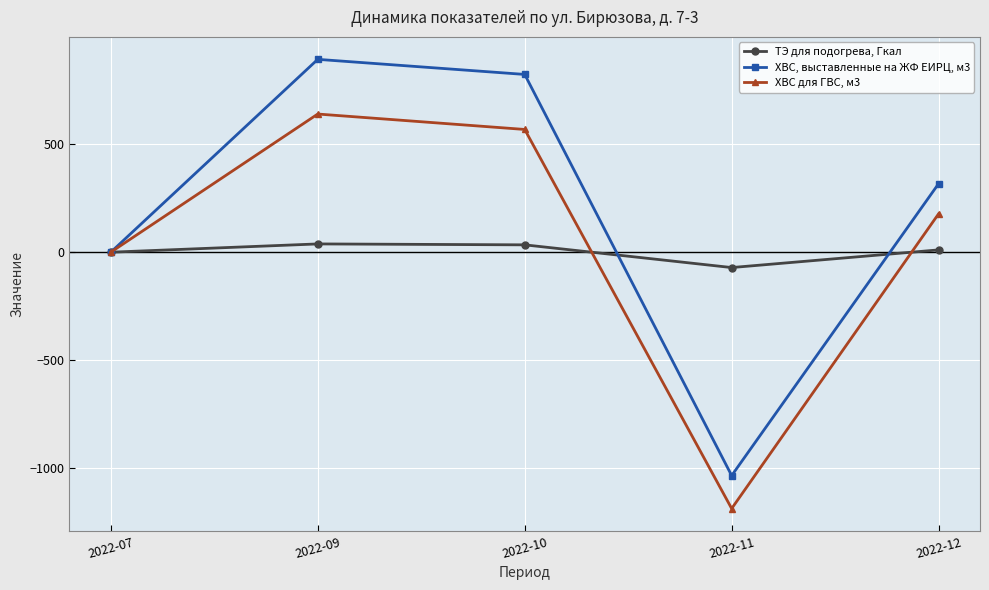

List the series in order of their overall mean, lowest first.

ТЭ для подогрева, Гкал, ХВС для ГВС, м3, ХВС, выставленные на ЖФ ЕИРЦ, м3